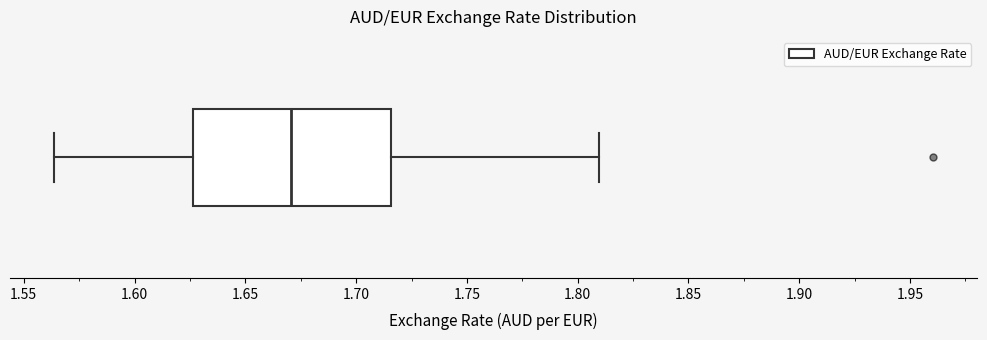

Read this box plot against the x-axis: the position of the median line, the range covered by the box, and the ends of both whiskers. The values are not printed on the chart, so give them approximately, as read against the axis.

median 1.670, box 1.625 to 1.715, whiskers 1.565 to 1.810